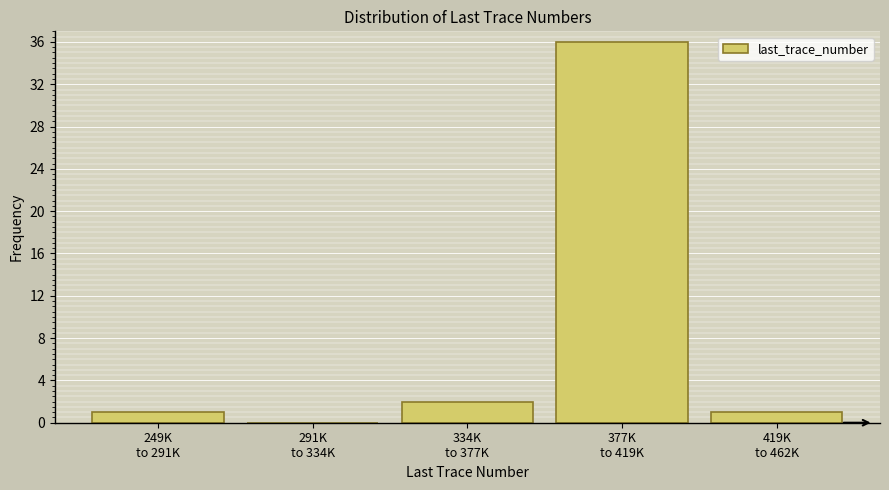

What is the greatest value displayed?

36